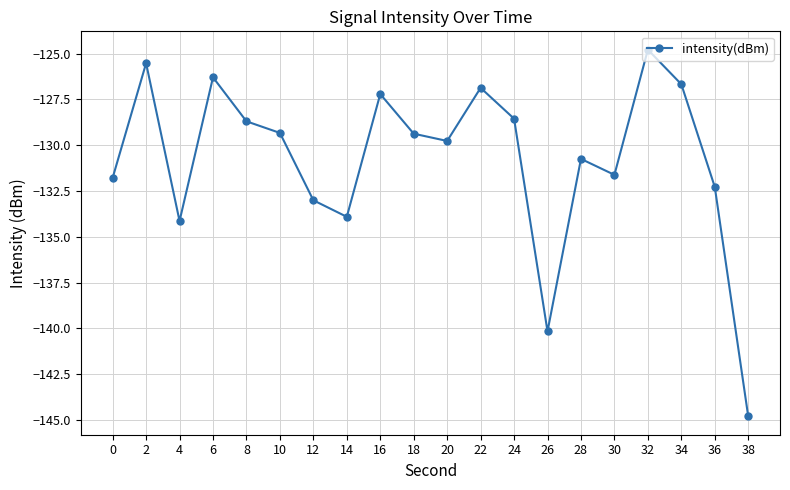

What is the sum of all values?

-2615.5